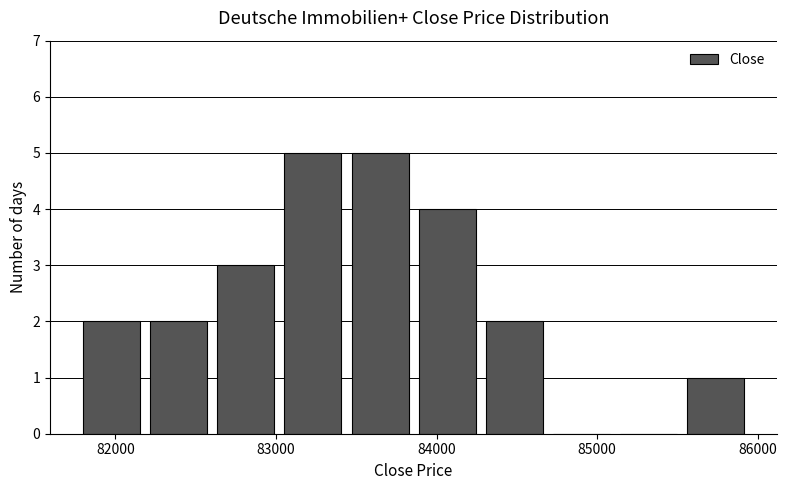

Reading left to right, transcribe this chart: for each bar, give the range it covers on the x-axis and its height. Neither the bar edges nor the heights are printed on the chart, so give them approximately, as read against the axes.

81800 to 82200: 2
82200 to 82600: 2
82600 to 83000: 3
83000 to 83400: 5
83400 to 83900: 5
83900 to 84300: 4
84300 to 84700: 2
84700 to 85100: 0
85100 to 85500: 0
85500 to 85900: 1